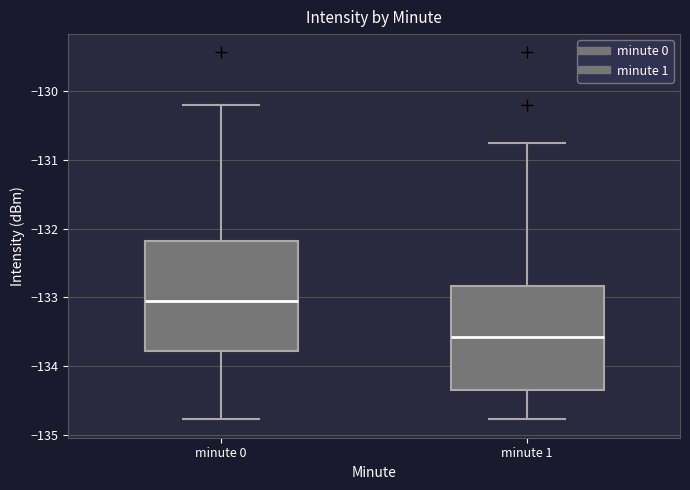

Which box's median line is the highest?

minute 0